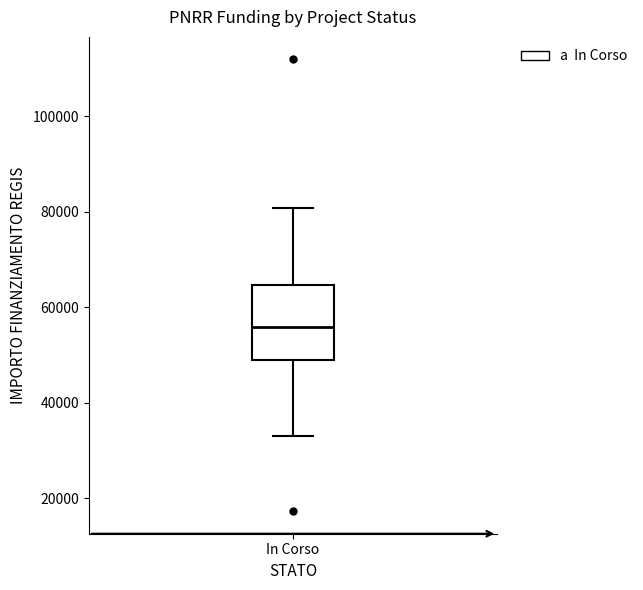

Transcribe this box plot: give where the median line is, the range the box spans, and where the two whiskers end, as read against the y-axis. The values are not printed on the chart, so give them approximately, as read against the axis.

median 56000, box 50000 to 64000, whiskers 32000 to 80000